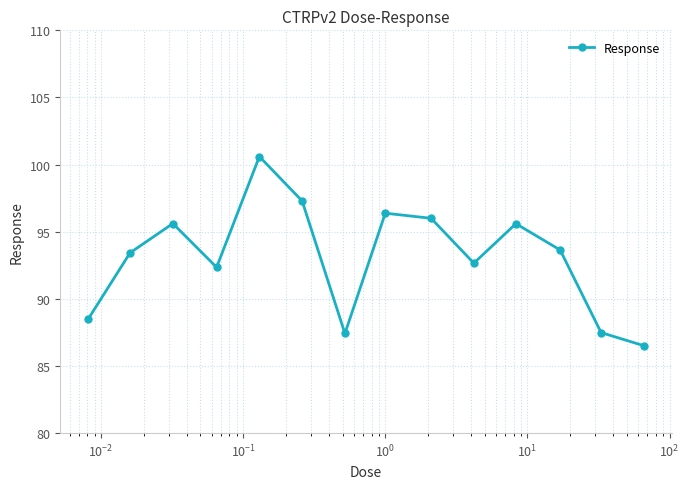

Is this an area chart (filled region under the line)?

No